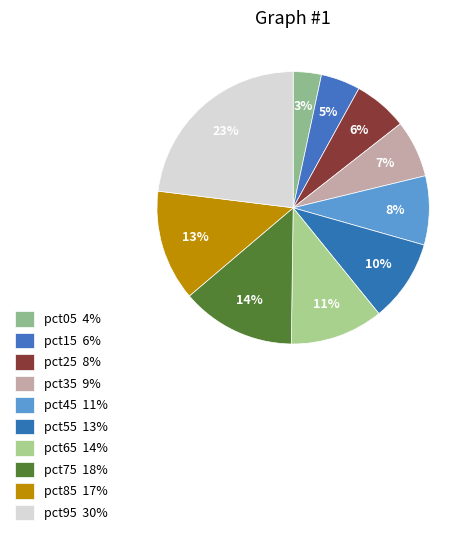

Rank the categories by value from lowest to highest.

pct05, pct15, pct25, pct35, pct45, pct55, pct65, pct85, pct75, pct95